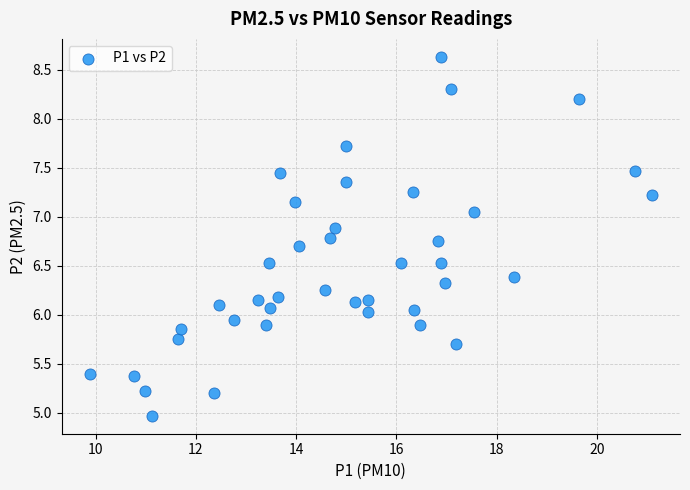

How many data points are displayed?

40